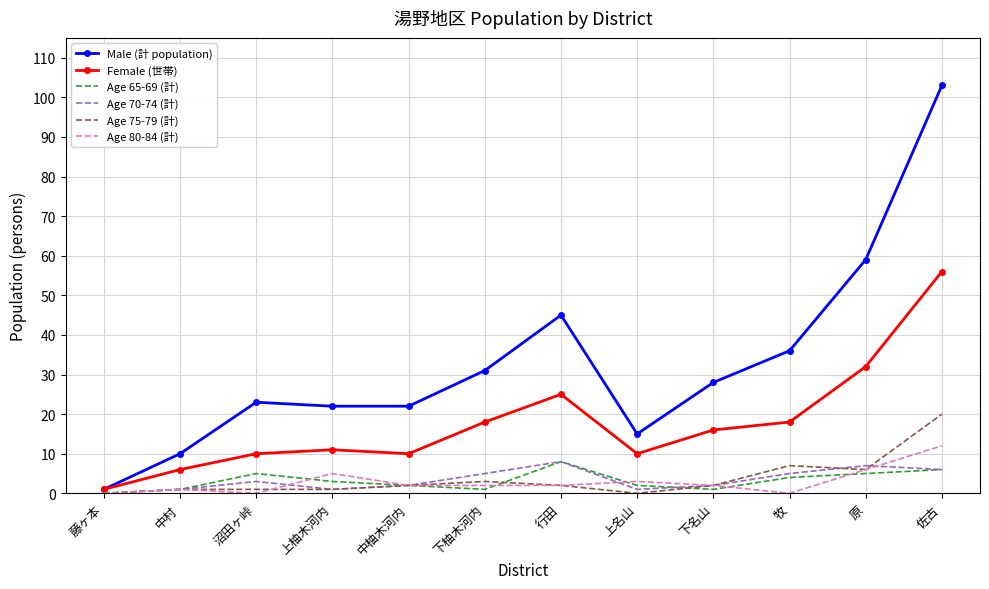

Read the Age 65-69 (計) value at 佐古.

6